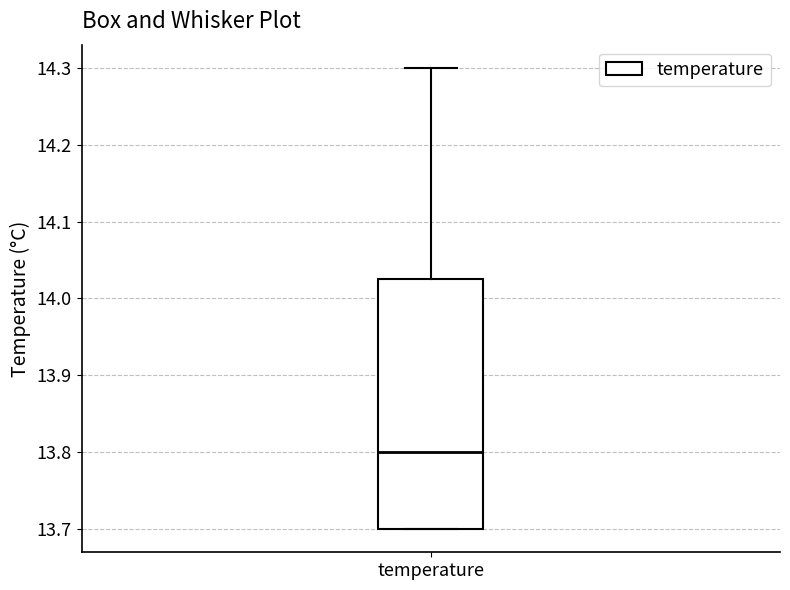

Where is the upper edge of the box for temperature on the y-axis? The values are not printed on the chart, so give them approximately, as read against the axis.

14.03